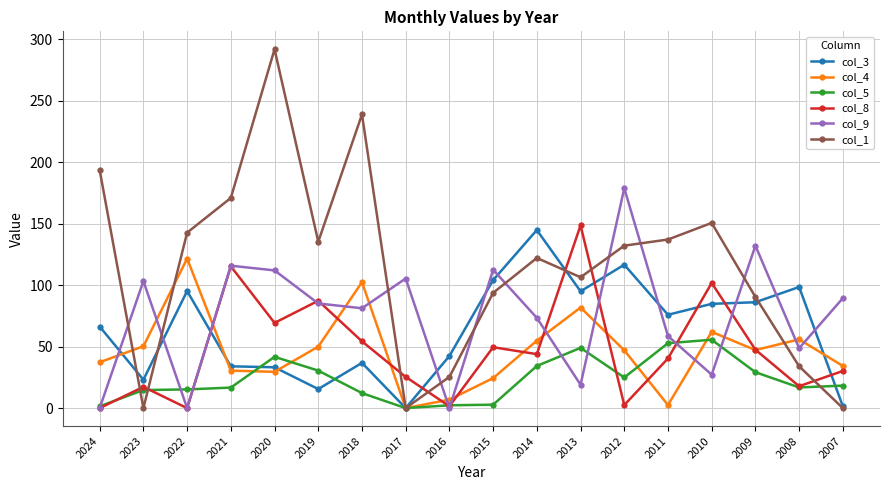

After their last crossing, which series has the higher values: col_1 or col_4?

col_4